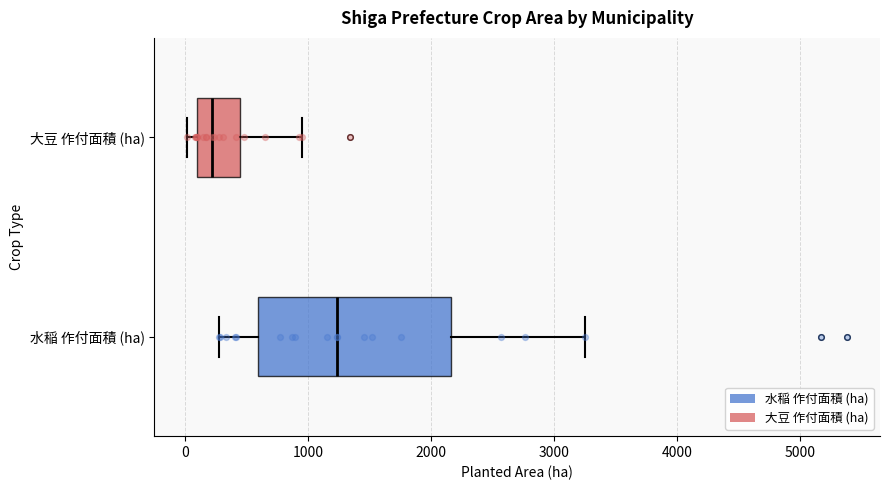

Reading bottom to top, transcribe this box plot: for each box, give where its median line is, the range the box spans, and where its two whiskers end, as read against the x-axis. The values are not printed on the chart, so give them approximately, as read against the axis.

水稲 作付面積 (ha): median 1200, box 600 to 2200, whiskers 300 to 3300
大豆 作付面積 (ha): median 200, box 100 to 400, whiskers 0 to 900